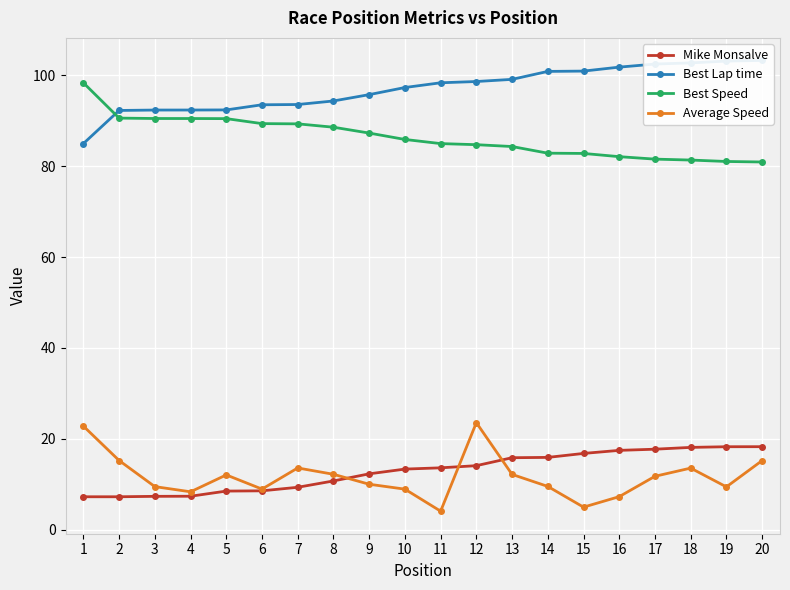

True or false: Mike Monsalve and Best Speed cross at least once.

False